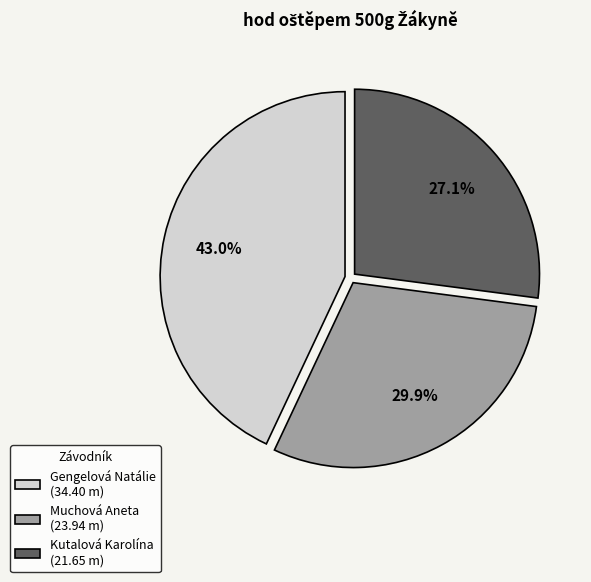

How many segments does this pie chart have?

3